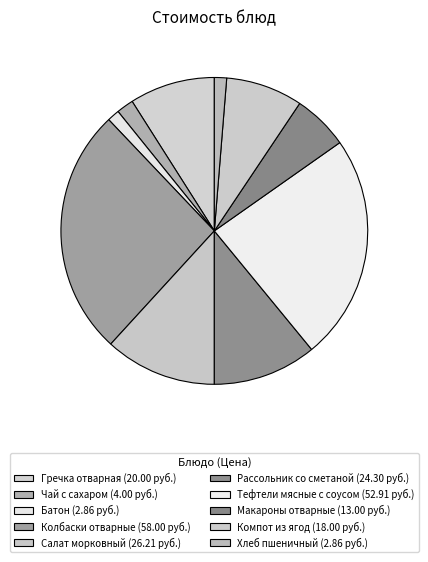

What percentage do Макароны отварные and Хлеб пшеничный together represent?

7.1%